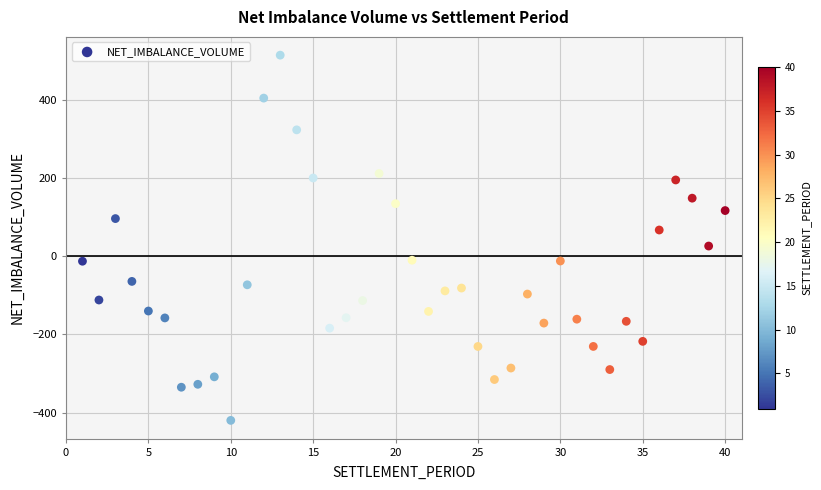

What is the range of Y values (max minus min)?

934.2